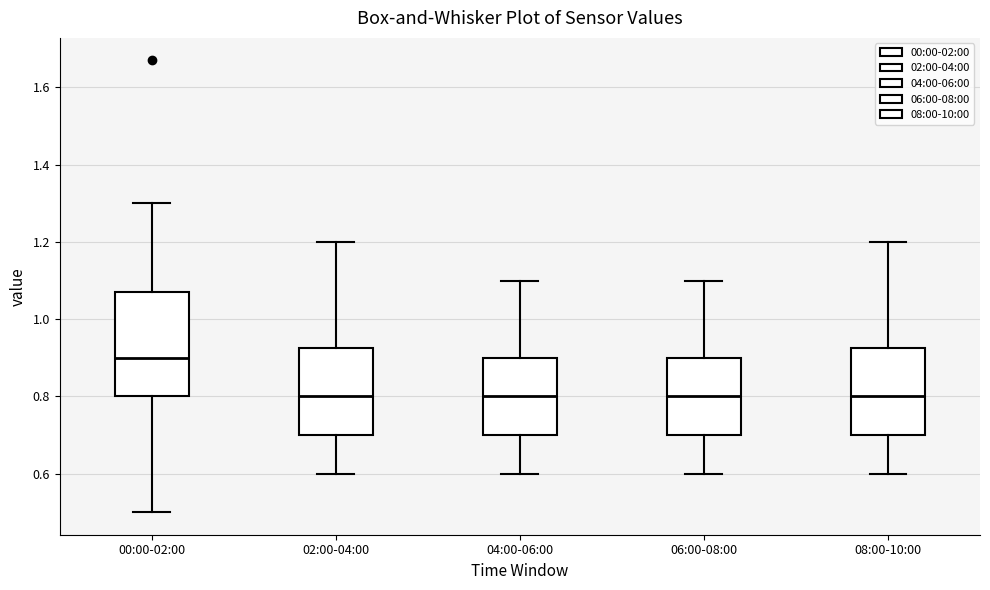

Which box has the highest median line?

00:00-02:00